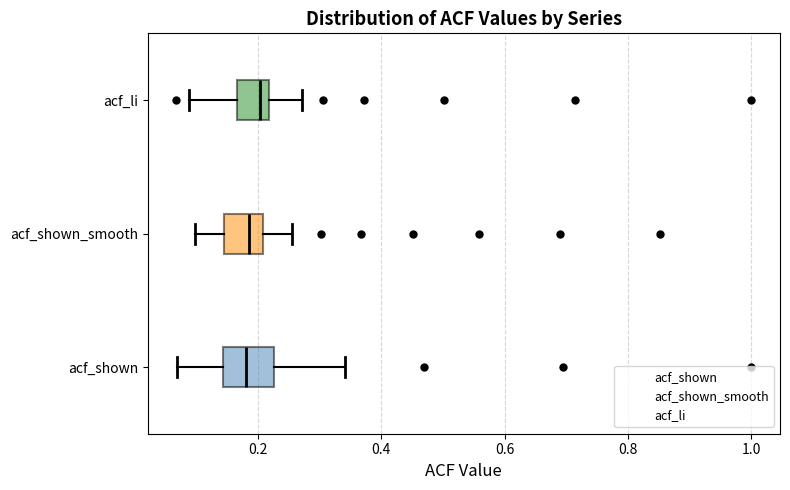

Reading bottom to top, transcribe this box plot: for each box, give where its median line is, the range the box spans, and where its two whiskers end, as read against the x-axis. The values are not printed on the chart, so give them approximately, as read against the axis.

acf_shown: median 0.18, box 0.14 to 0.22, whiskers 0.06 to 0.34
acf_shown_smooth: median 0.18, box 0.14 to 0.20, whiskers 0.10 to 0.26
acf_li: median 0.20, box 0.16 to 0.22, whiskers 0.08 to 0.28